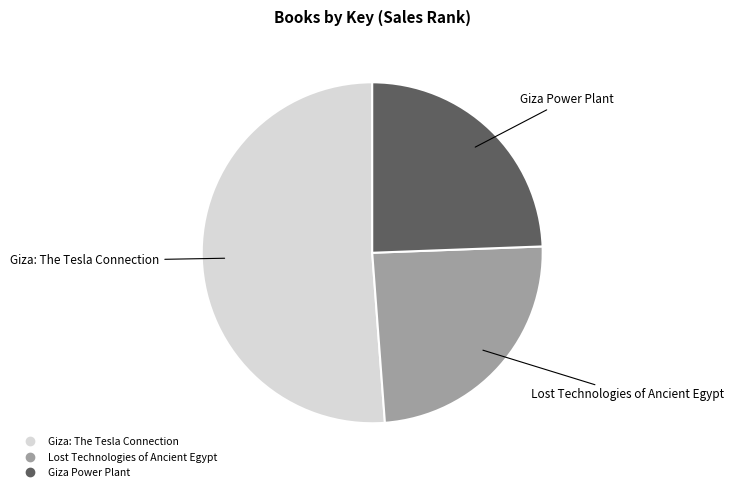

Is it true that Giza: The Tesla Connection is 61% of the pie?

False